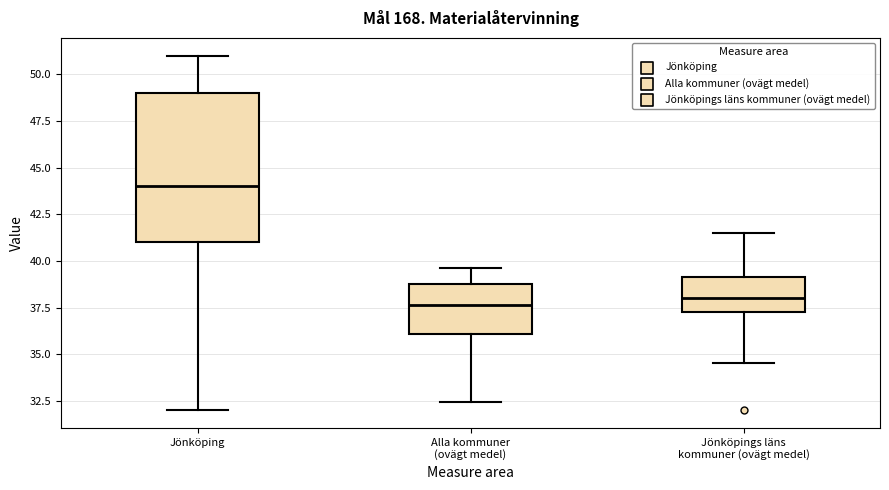

Reading left to right, read every box against the y-axis: the position of its median line, the range the box covers, and the ends of its whiskers. The values are not printed on the chart, so give them approximately, as read against the axis.

Jönköping: median 44.0, box 41.0 to 49.0, whiskers 32.0 to 51.0
Alla kommuner (ovägt medel): median 37.5, box 36.0 to 39.0, whiskers 32.5 to 39.5
Jönköpings läns kommuner (ovägt medel): median 38.0, box 37.5 to 39.0, whiskers 34.5 to 41.5